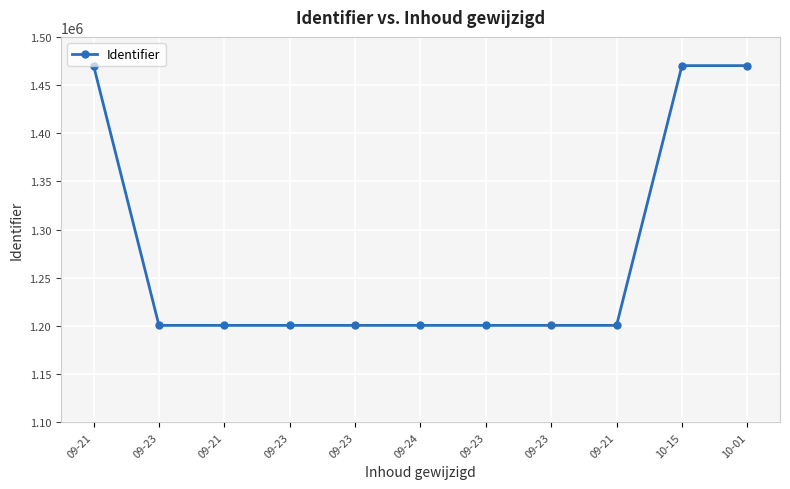

List the labels in order of value, smallest first.

09-23, 09-21, 09-23, 09-23, 09-24, 09-23, 09-23, 09-21, 10-01, 10-15, 09-21